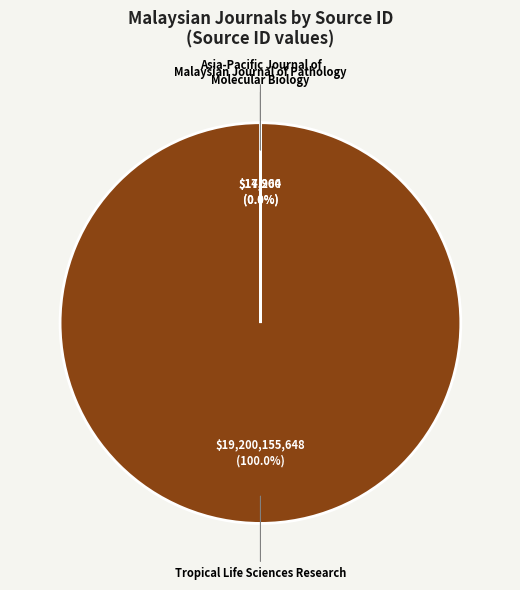

What is the majority slice?

Tropical Life Sciences Research